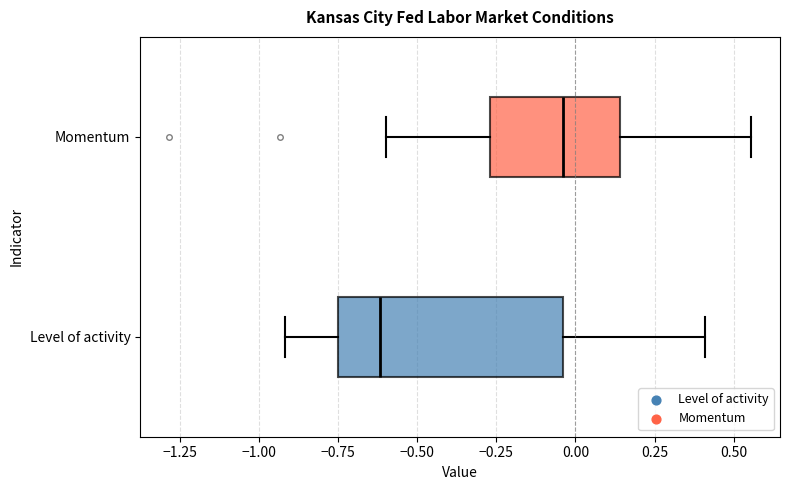

Comparing the boxes themselves (not the whiskers), which one is the widest?

Level of activity